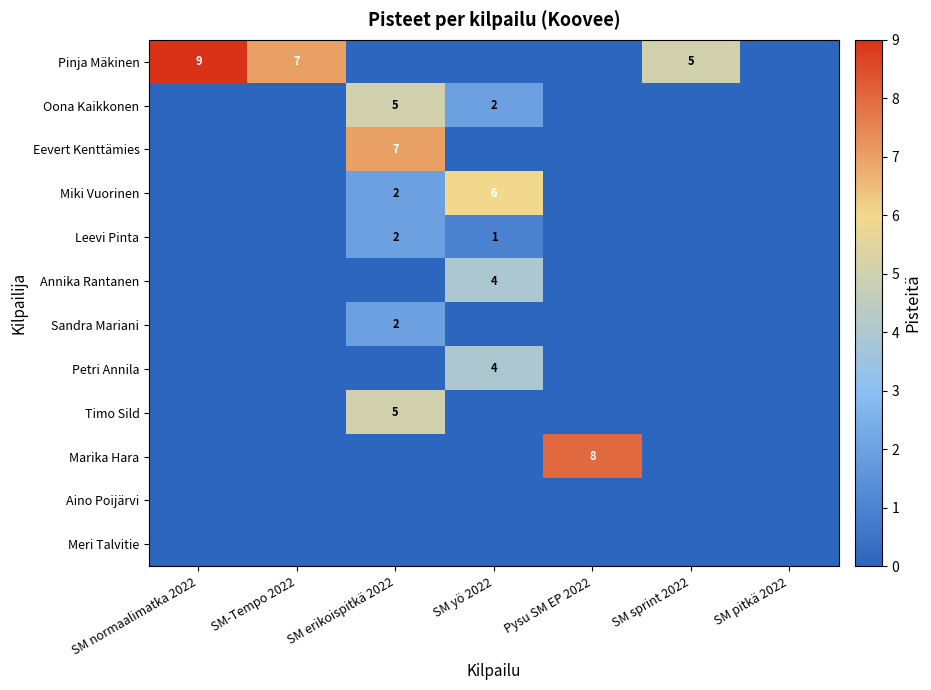

The Petri Annila series shows 2 at SM yö 2022. True or false?

False